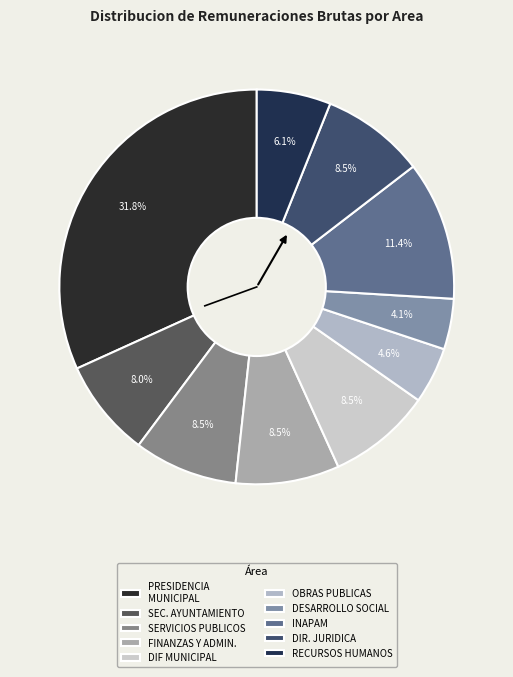

How many segments does this pie chart have?

10